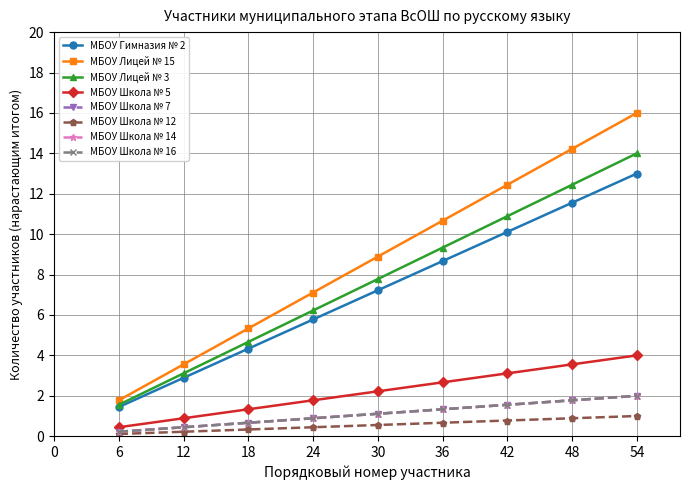

True or false: МБОУ Гимназия № 2 and МБОУ Школа № 5 cross at least once.

False